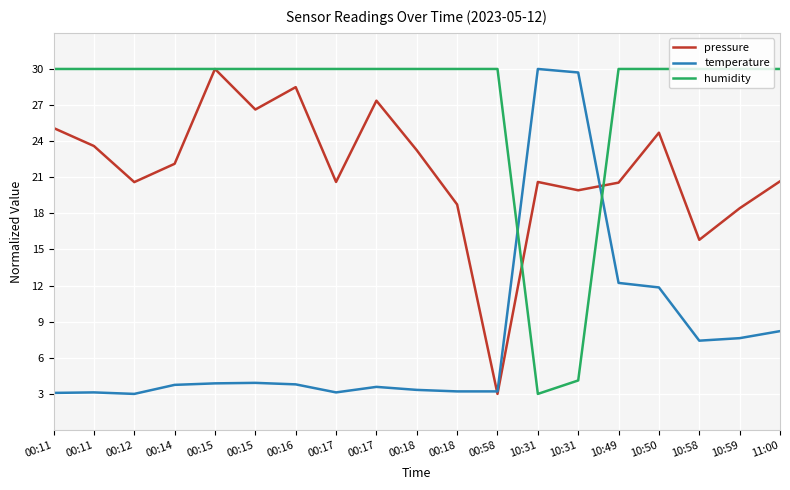

What is the maximum value for pressure?

30.0